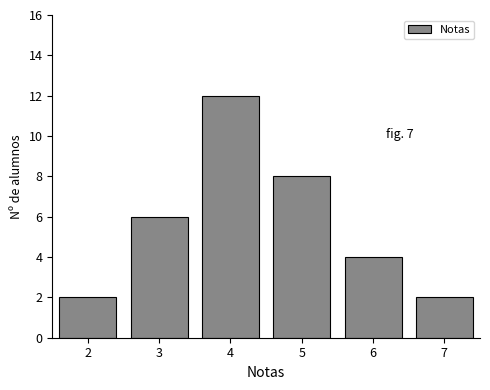

Reading left to right, transcribe all the data shown in this chart.

2	6	12	8	4	2